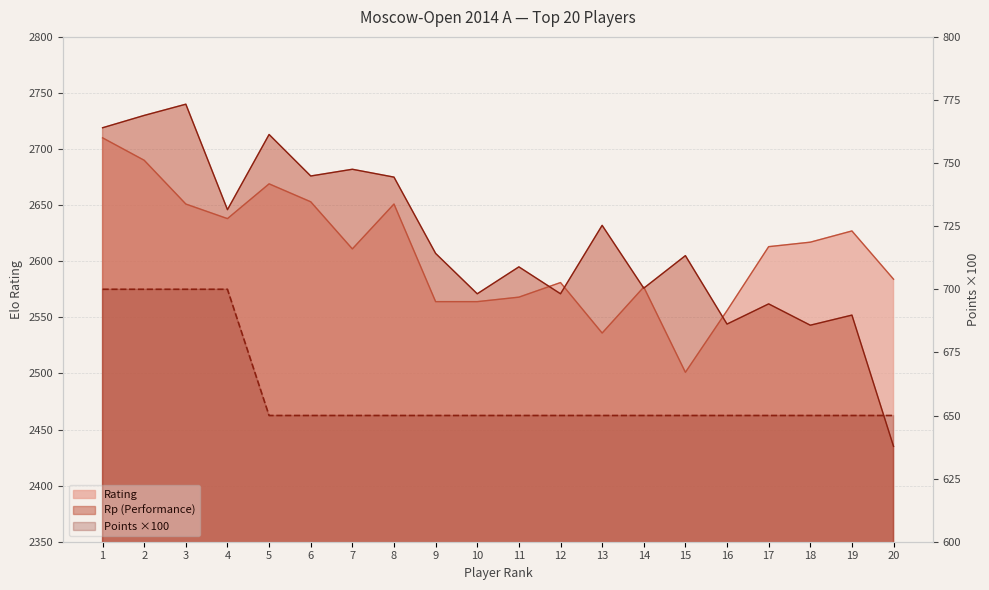

List the labels in order of value, smallest first.

5, 6, 7, 8, 9, 10, 11, 12, 13, 14, 15, 16, 17, 18, 19, 20, 1, 2, 3, 4